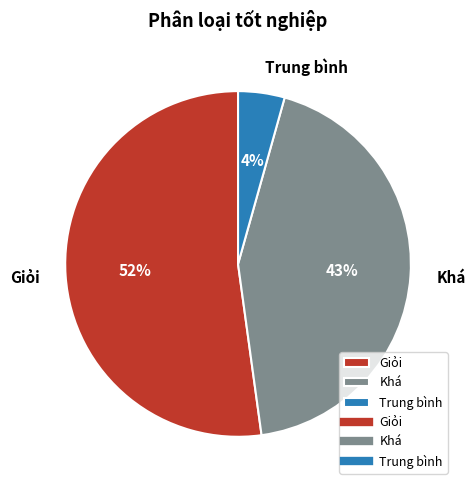

Combined, do Trung bình and Khá account for over 50%?

No